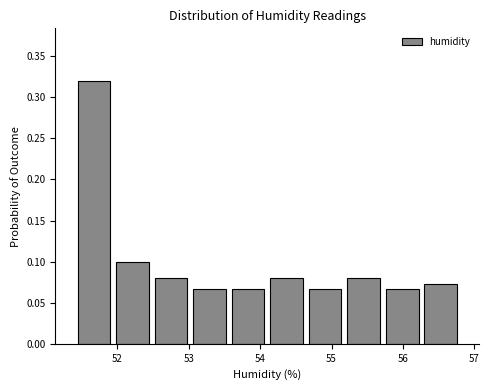

Reading left to right, list every bar in this chart as the range it spans on the x-axis followed by its height. Neither the bar edges nor the heights are printed on the chart, so give them approximately, as read against the axes.

51.40 to 51.94: 0.320
51.94 to 52.48: 0.100
52.48 to 53.02: 0.080
53.02 to 53.56: 0.065
53.56 to 54.10: 0.065
54.10 to 54.64: 0.080
54.64 to 55.18: 0.065
55.18 to 55.72: 0.080
55.72 to 56.26: 0.065
56.26 to 56.80: 0.075